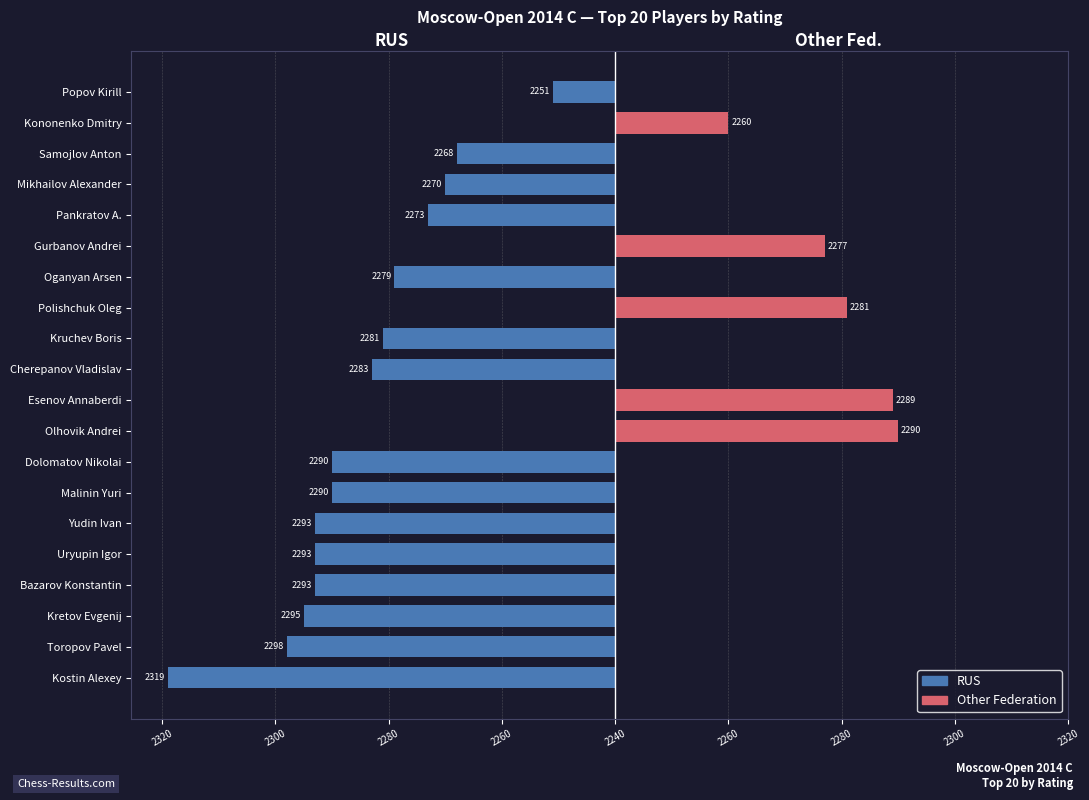

At Olhovik Andrei, list the series in order from smallest to largest.

RUS, Other